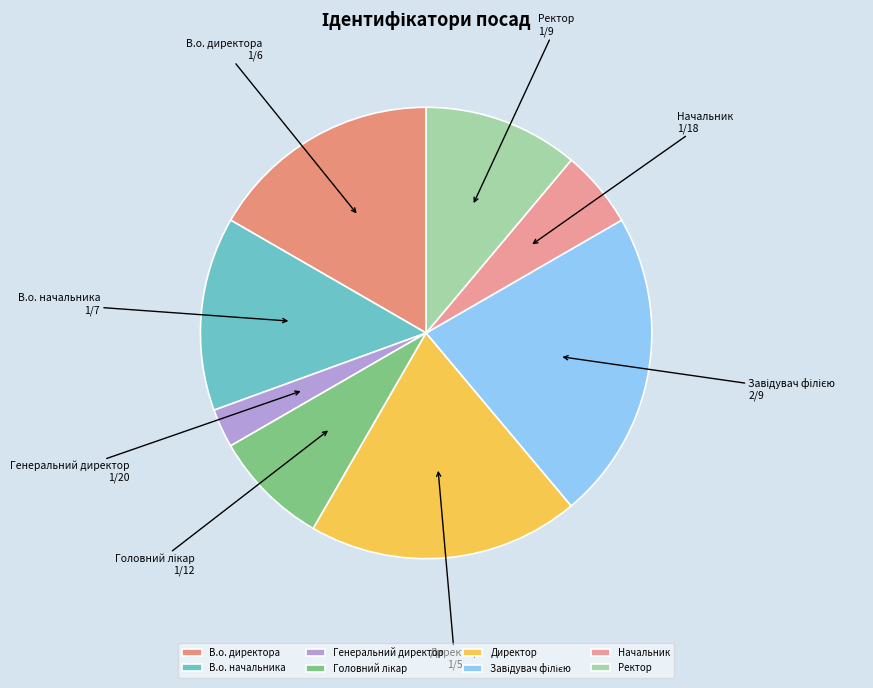

Which has a higher value, Генеральний директор or В.о. начальника?

В.о. начальника